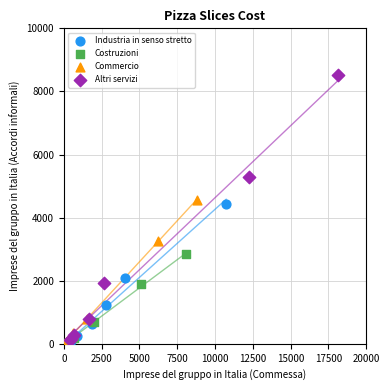

What are all the series names shown in the legend?

Industria in senso stretto, Costruzioni, Commercio, Altri servizi